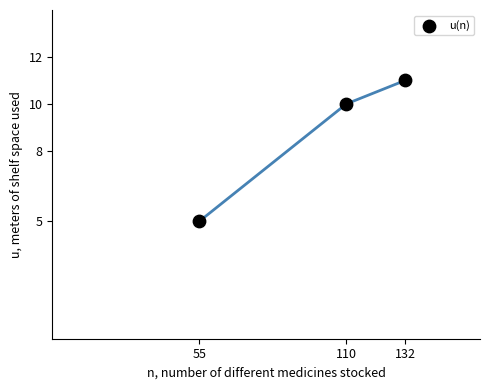

What Y value in the scatter plot is closest to 8?

10